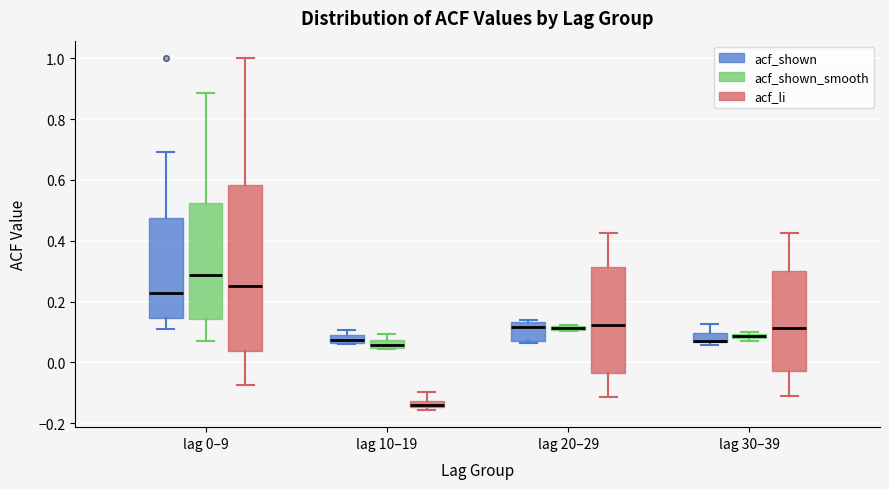

Where is the upper edge of the box for lag 30–39 (acf_shown_smooth) on the y-axis? The values are not printed on the chart, so give them approximately, as read against the axis.

0.10